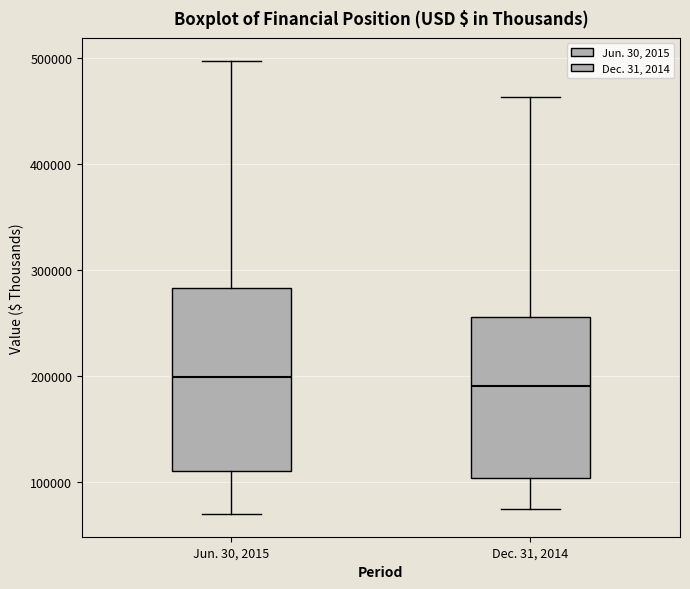

Which box is the tallest, from its lower edge to its upper edge?

Jun. 30, 2015